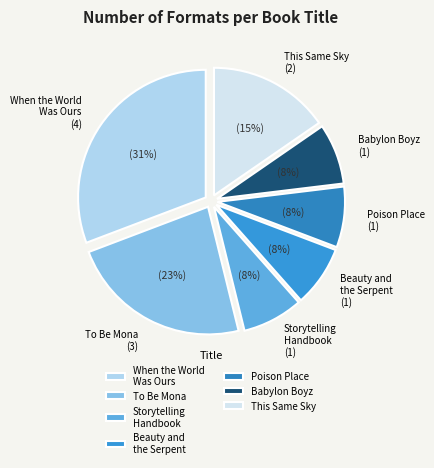

Which has a higher value, This Same Sky or Poison Place?

This Same Sky